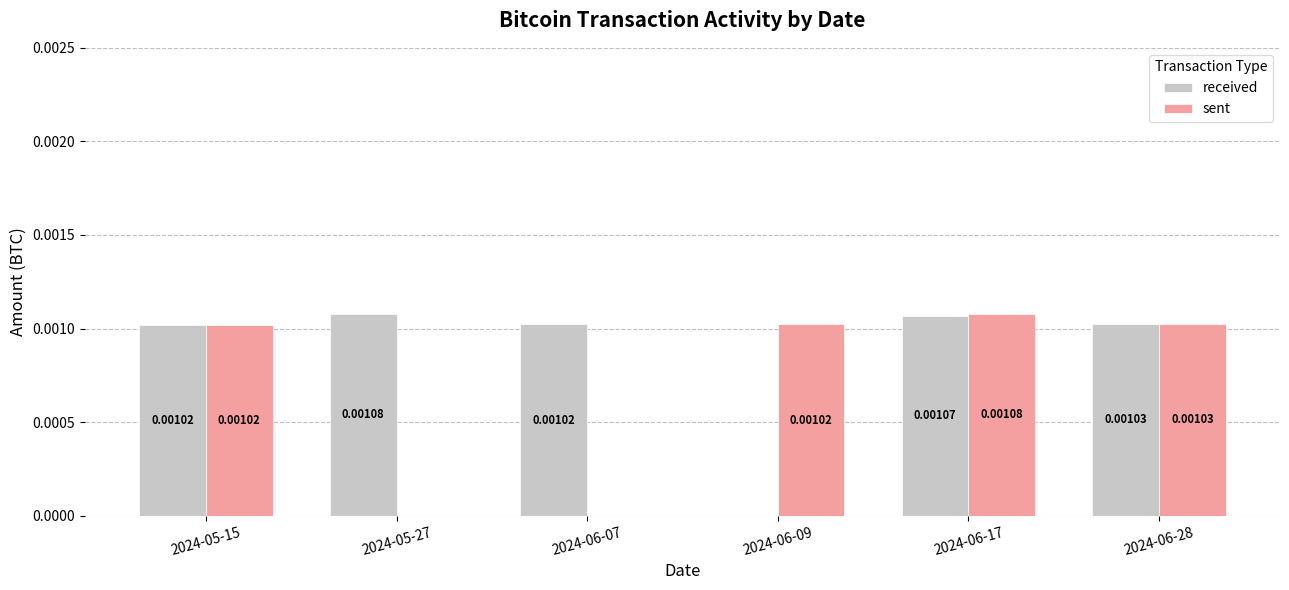

How many groups of bars are there?

6